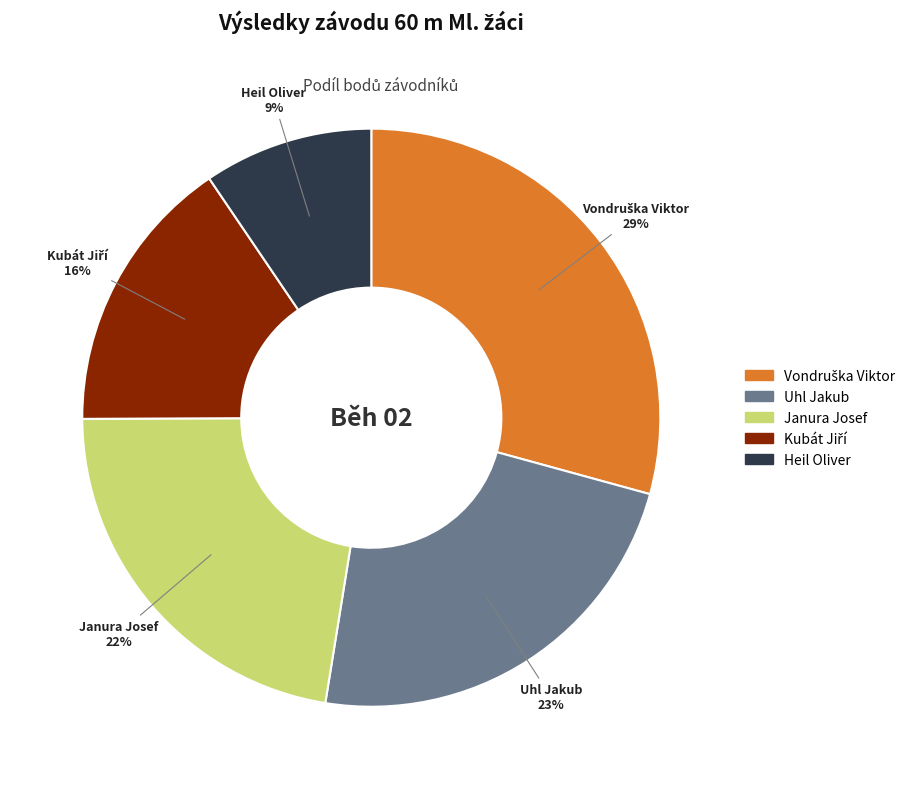

What is the smallest slice in the pie chart?

Heil Oliver